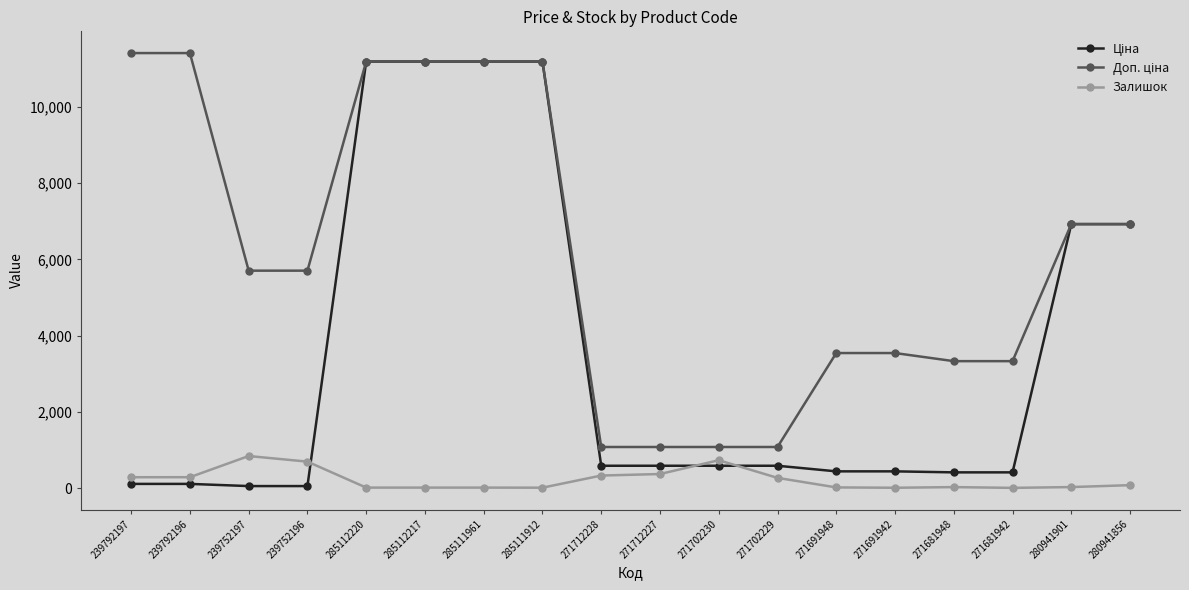

At how many categories does at least one series exceed 5967?

8